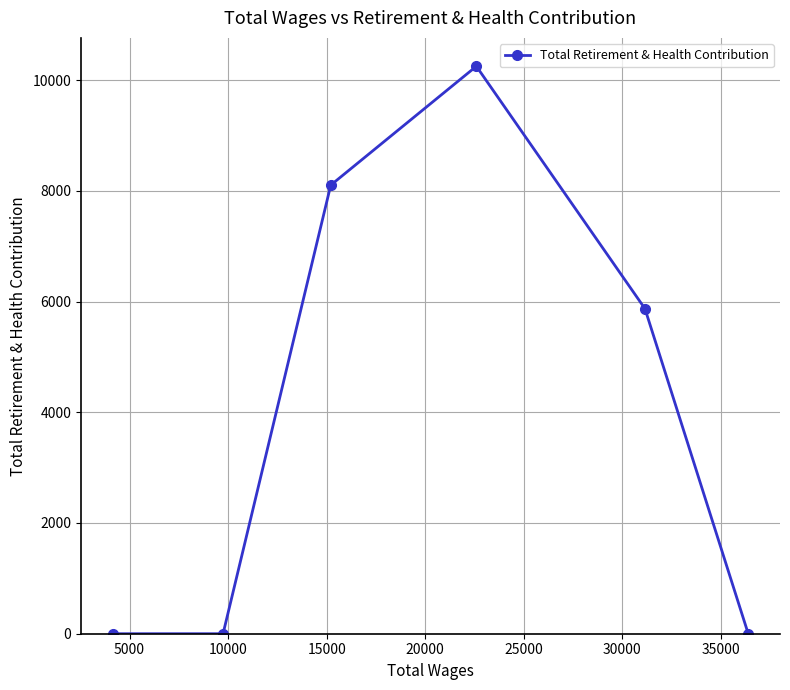

What is the greatest value displayed?

10250